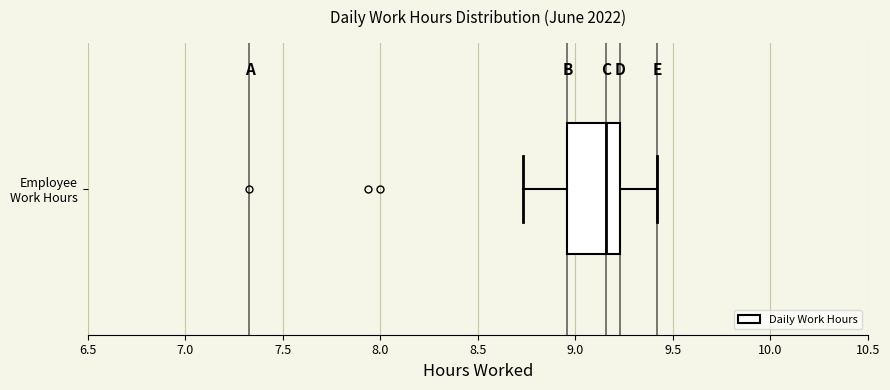

Transcribe this box plot: give where the median line is, the range the box spans, and where the two whiskers end, as read against the x-axis. The values are not printed on the chart, so give them approximately, as read against the axis.

median 9.15, box 8.95 to 9.25, whiskers 8.75 to 9.40